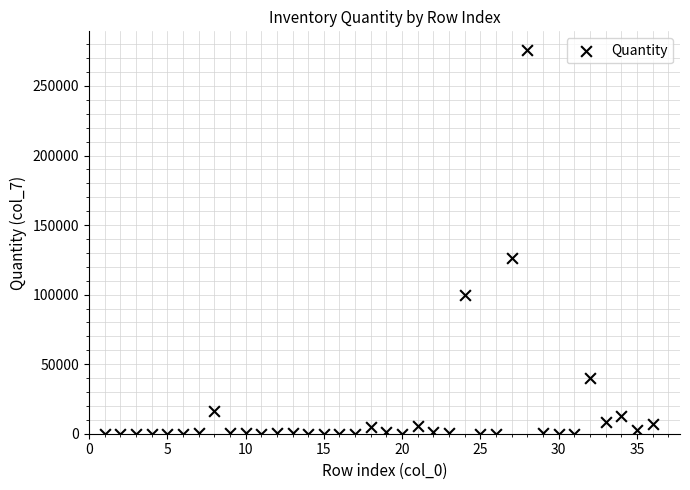

What is the range of Y values (max minus min)?

275500